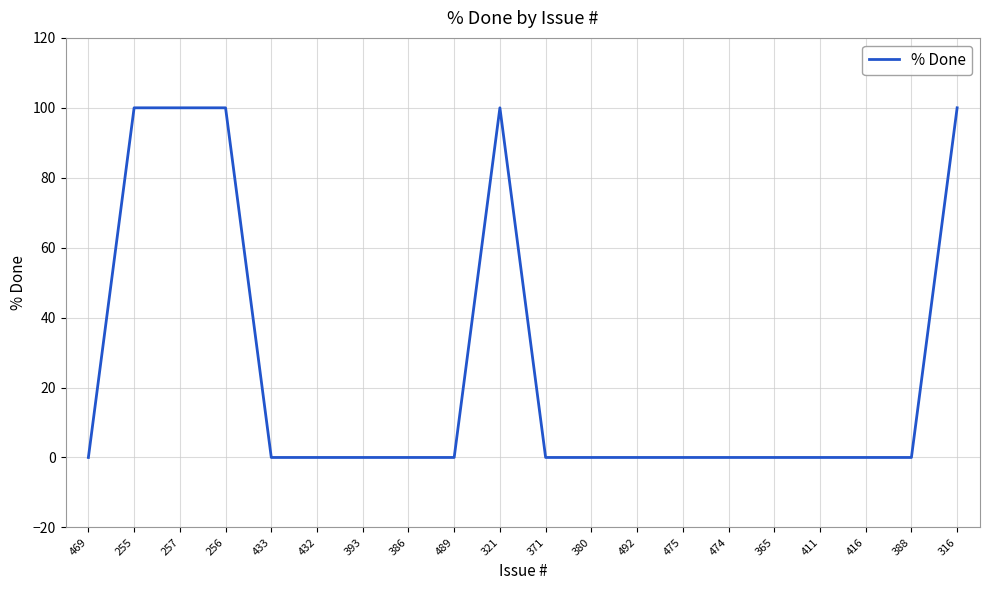

Reading left to right, what are all the values shown in this chart?

469=0	255=100	257=100	256=100	433=0	432=0	393=0	386=0	489=0	321=100	371=0	380=0	492=0	475=0	474=0	365=0	411=0	416=0	388=0	316=100